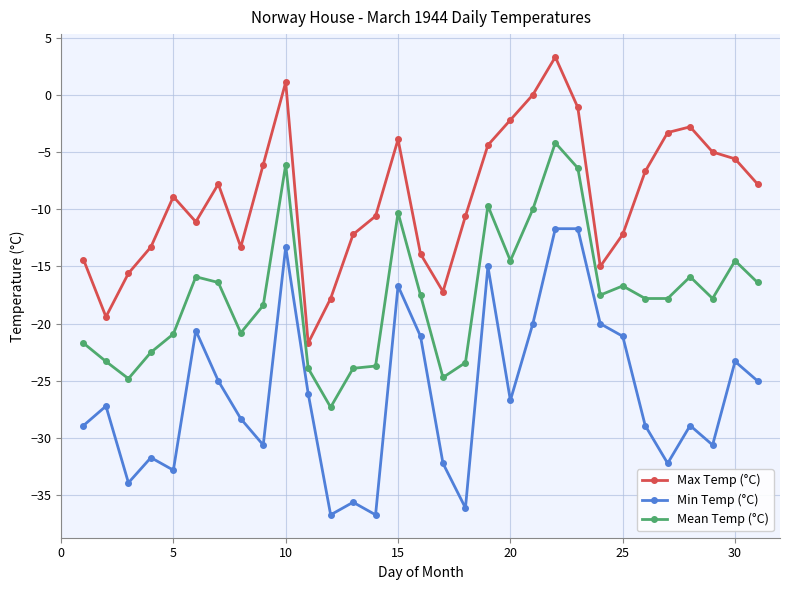

What is the sum of all Mean Temp (°C) values?

-544.7